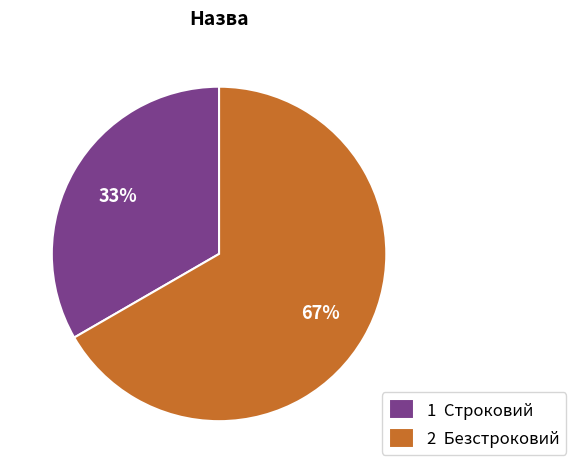

To the nearest percent, what is the average slice percentage?

50%